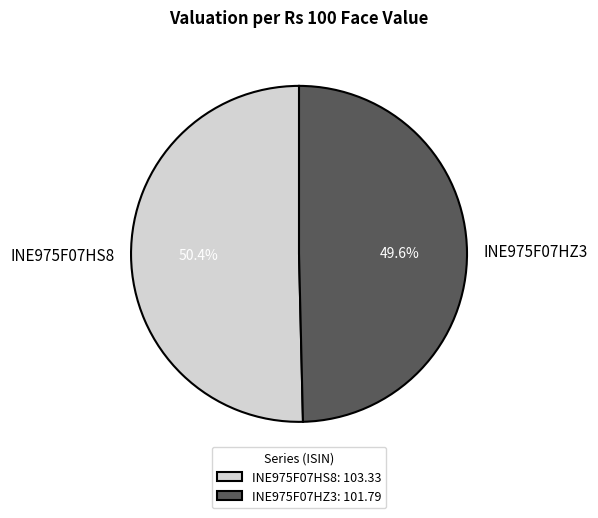

What percentage is NOT represented by INE975F07HZ3?

50.4%